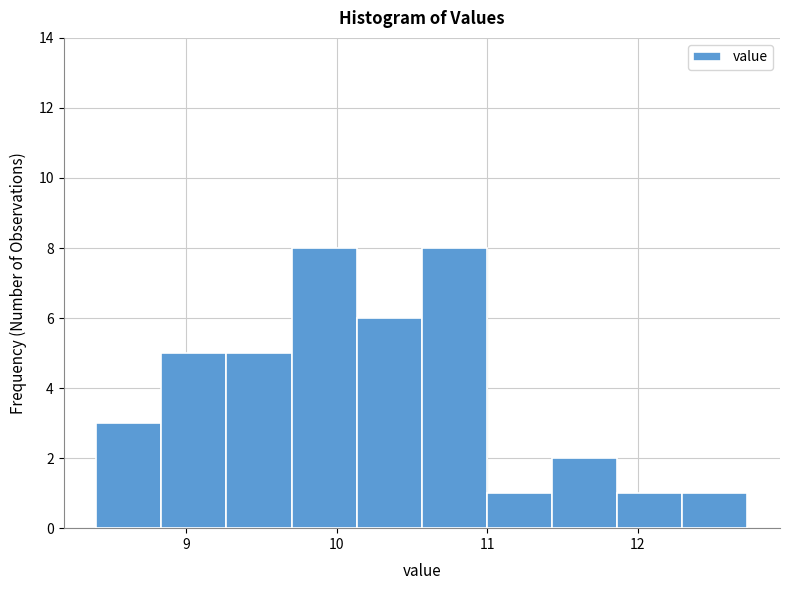

Reading left to right, transcribe this chart: for each bar, give the range it covers on the x-axis and its height. Neither the bar edges nor the heights are printed on the chart, so give them approximately, as read against the axes.

8.4 to 8.8: 3
8.8 to 9.3: 5
9.3 to 9.7: 5
9.7 to 10.1: 8
10.1 to 10.6: 6
10.6 to 11.0: 8
11.0 to 11.4: 1
11.4 to 11.9: 2
11.9 to 12.3: 1
12.3 to 12.7: 1